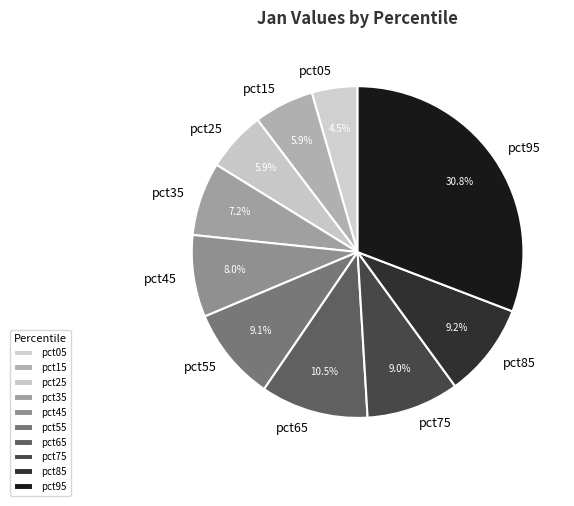

The pct45 slice represents 1% of the pie. True or false?

False